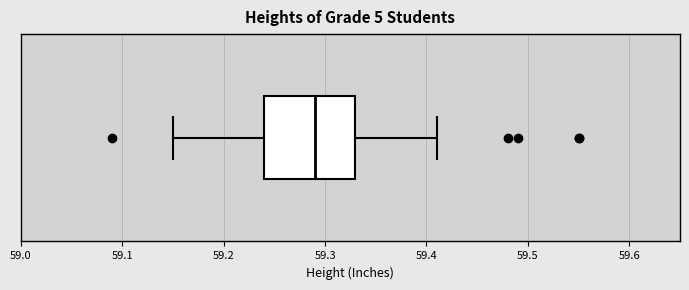

Transcribe this box plot: give where the median line is, the range the box spans, and where the two whiskers end, as read against the x-axis. The values are not printed on the chart, so give them approximately, as read against the axis.

median 59.29, box 59.24 to 59.33, whiskers 59.15 to 59.41